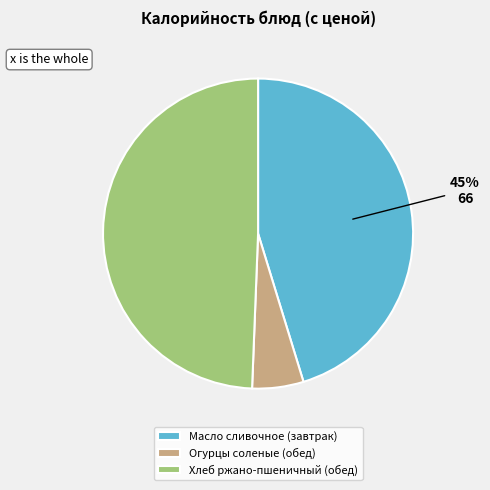

What is the ratio of the value at Огурцы соленые (обед) to the value at Масло сливочное (завтрак)?

0.1